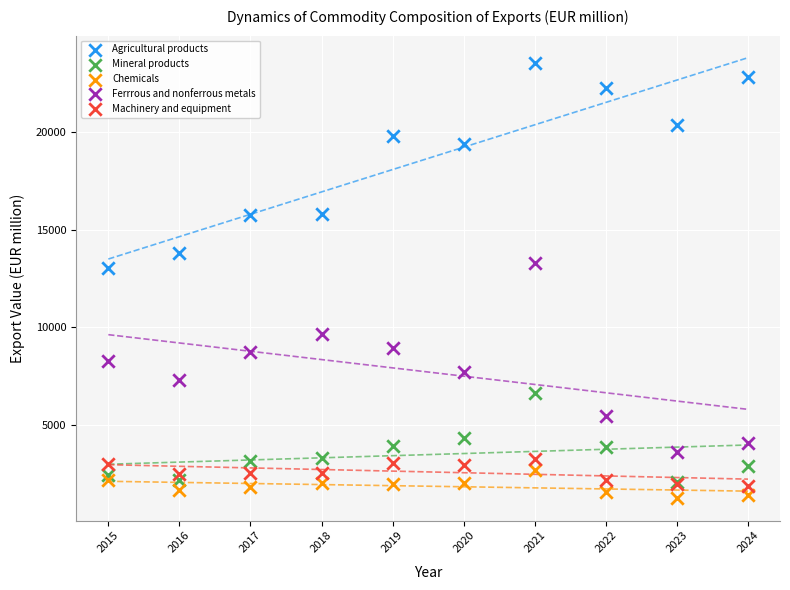

What are all the series names shown in the legend?

Agricultural products, Mineral products, Chemicals, Ferrrous and nonferrous metals, Machinery and equipment